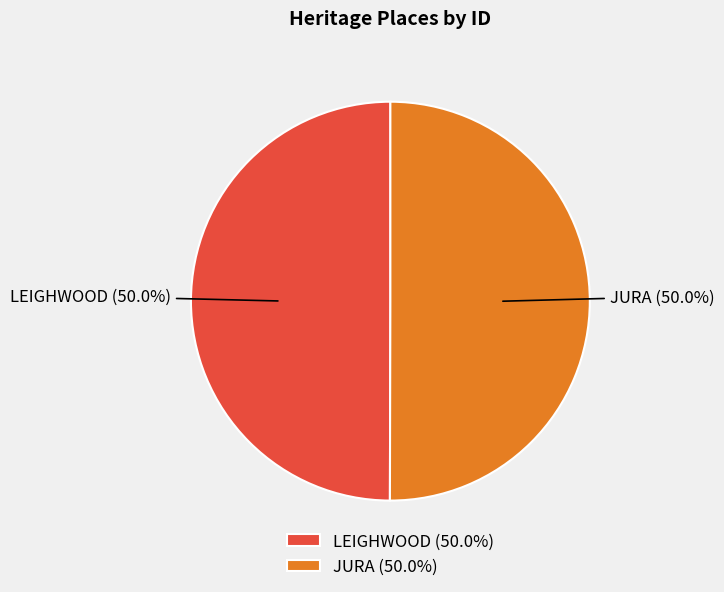

What is the ratio of the value at LEIGHWOOD to the value at JURA?

1.0